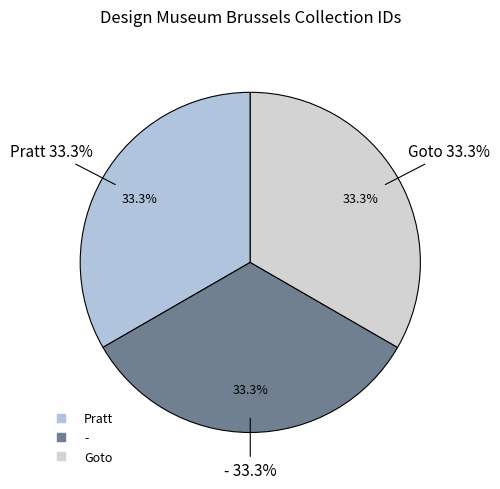

Between Goto and -, which is larger?

-